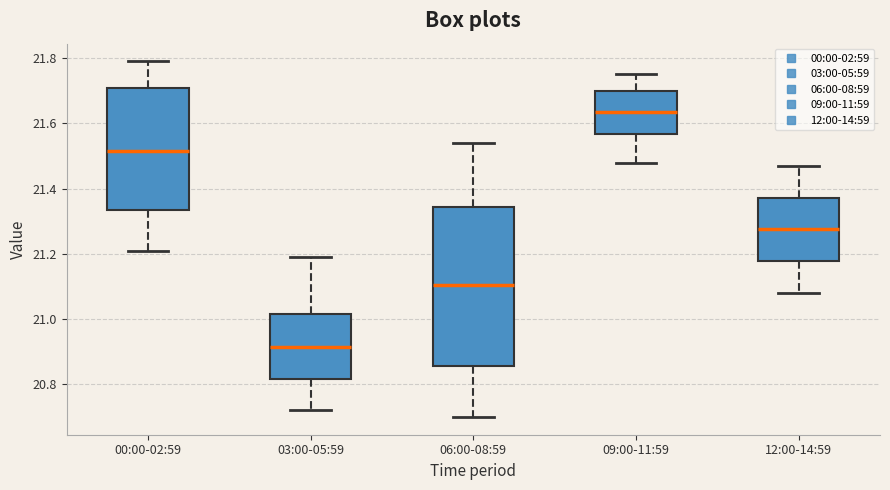

Where is the upper edge of the box for 03:00-05:59 on the y-axis? The values are not printed on the chart, so give them approximately, as read against the axis.

21.02